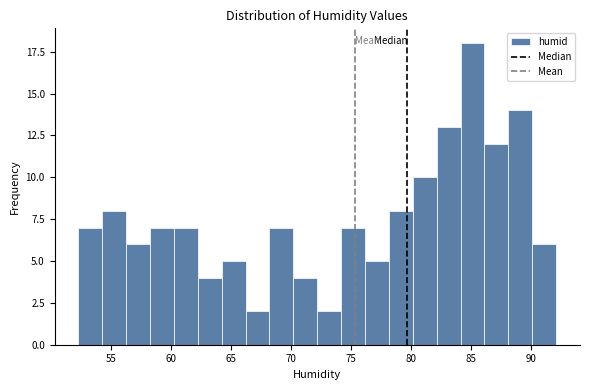

Read against the x-axis, roughly where is the centre of the tallest bar?

85.0